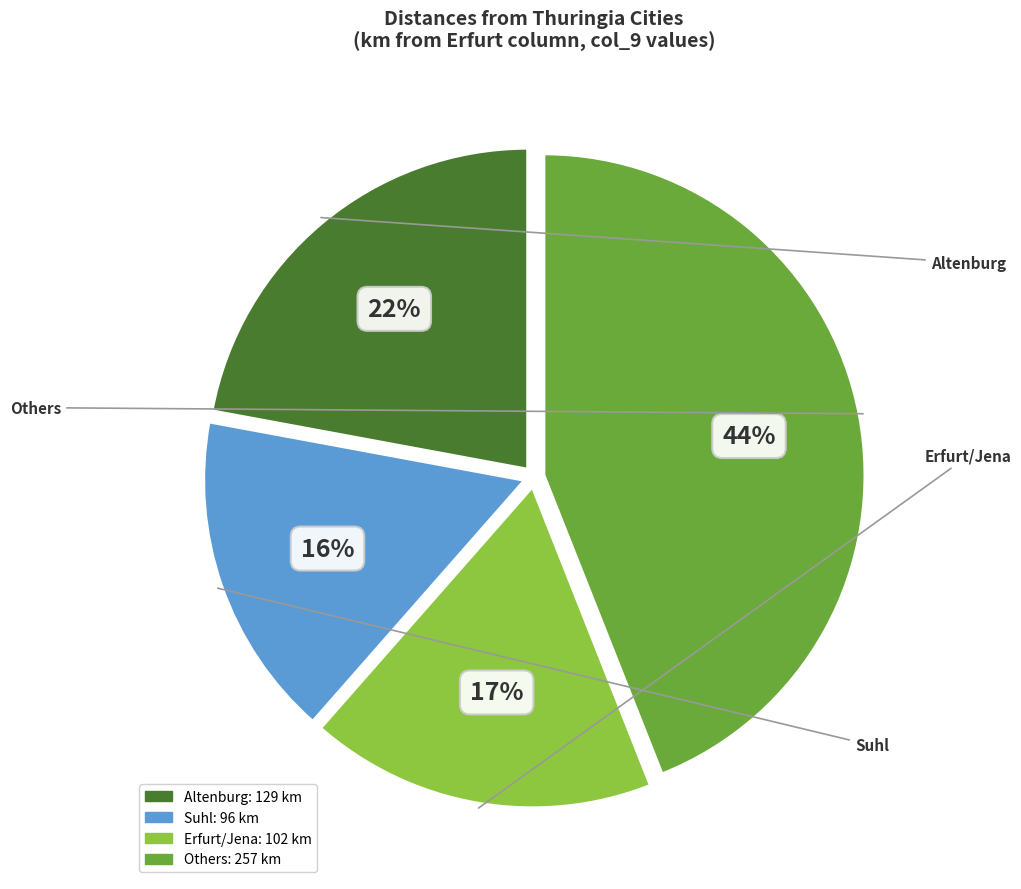

To the nearest percent, what is the average slice percentage?

25%